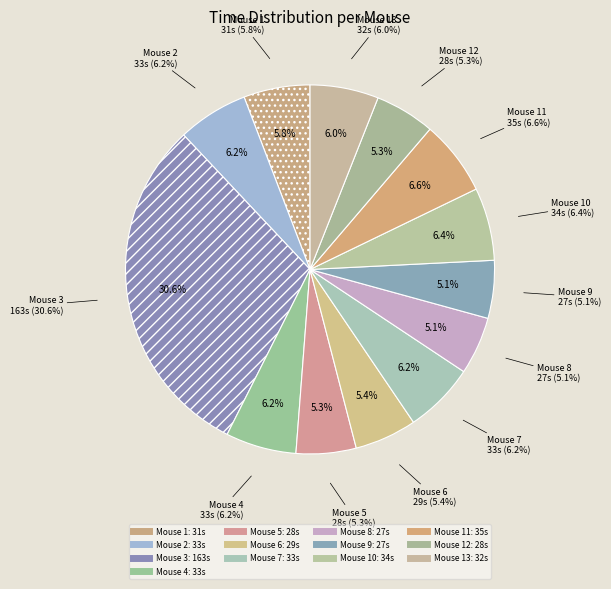

Which category has the smallest portion of the pie?

Mouse 8